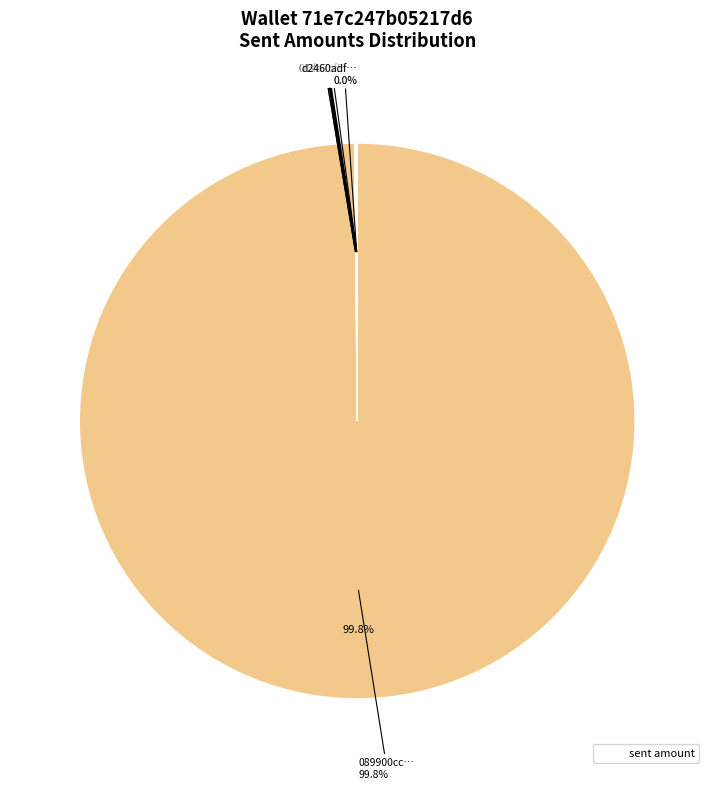

What is the largest slice in the pie chart?

089900cc0728f48e